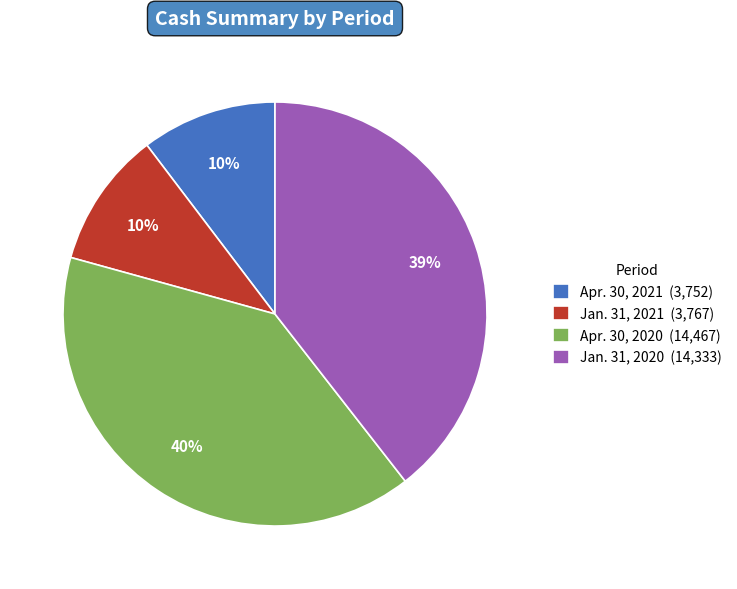

What percentage is the Jan. 31, 2020 slice, to the nearest percent?

39%